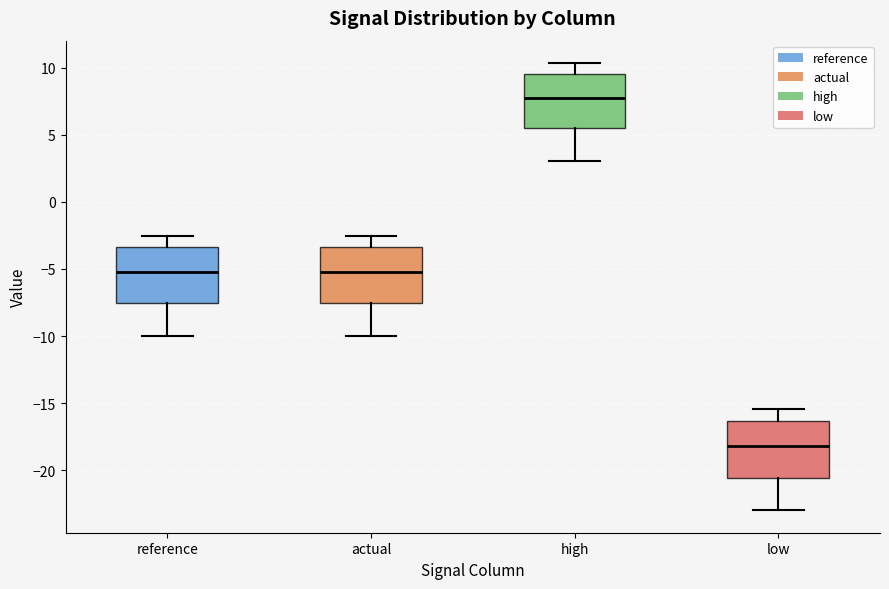

Reading left to right, transcribe this box plot: for each box, give where its median line is, the range the box spans, and where its two whiskers end, as read against the y-axis. The values are not printed on the chart, so give them approximately, as read against the axis.

reference: median -5.0, box -7.5 to -3.5, whiskers -10.0 to -2.5
actual: median -5.0, box -7.5 to -3.5, whiskers -10.0 to -2.5
high: median 8.0, box 5.5 to 9.5, whiskers 3.0 to 10.5
low: median -18.0, box -20.5 to -16.5, whiskers -23.0 to -15.5